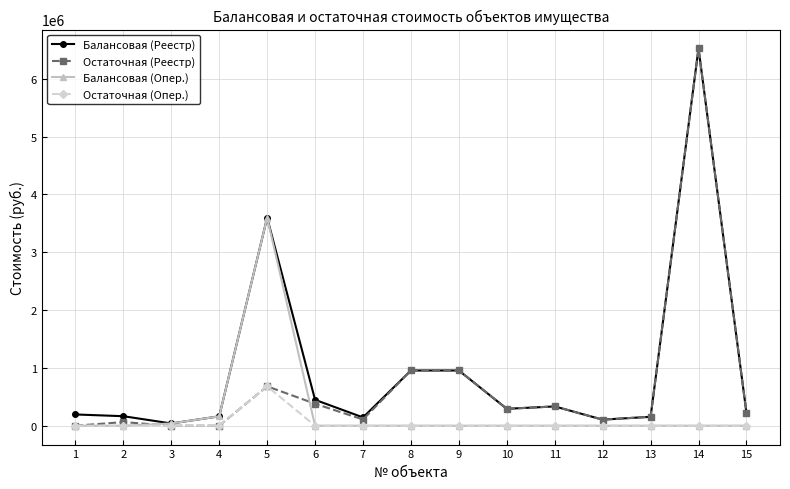

Does the chart have visible grid lines?

Yes